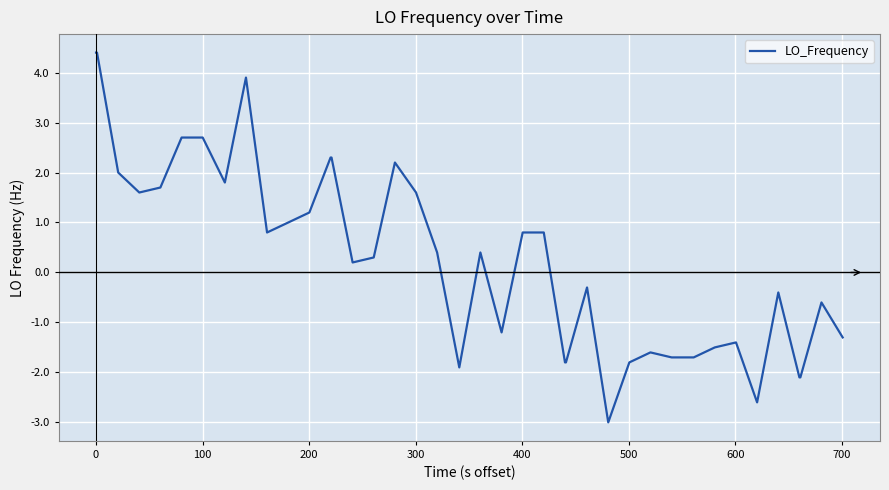

What is the smallest value displayed?

-3.0